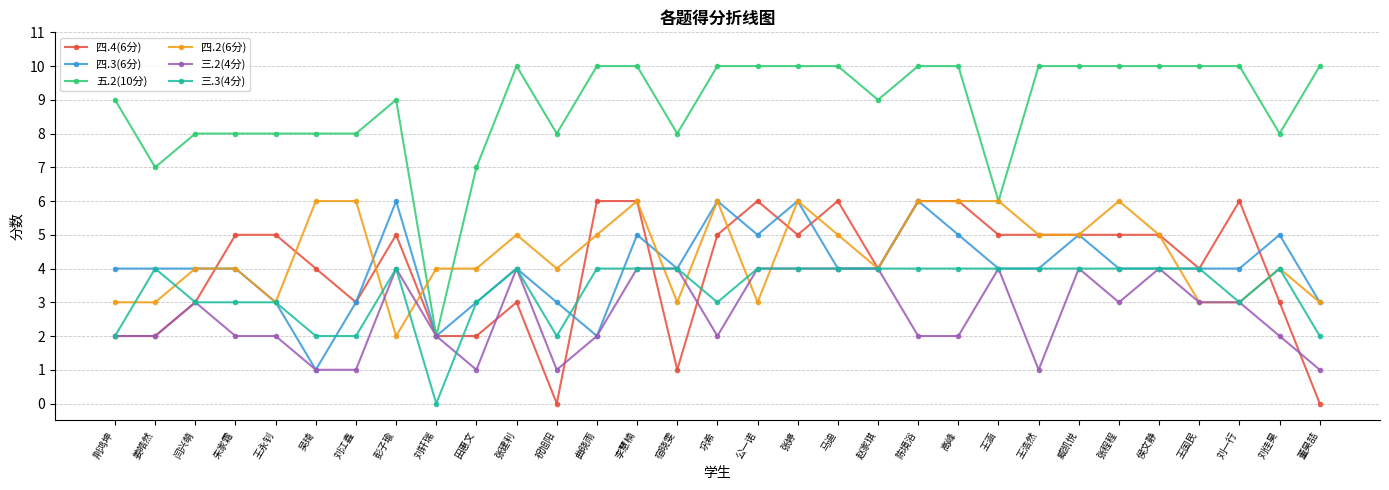

Is it true that 四.4(6分) equals 7 at 朱家霜?

False